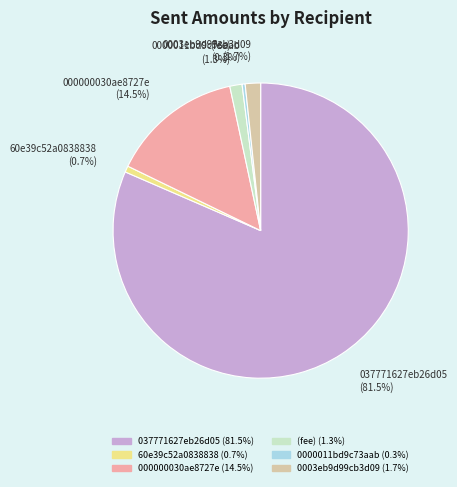

Is there a majority slice in this chart?

Yes